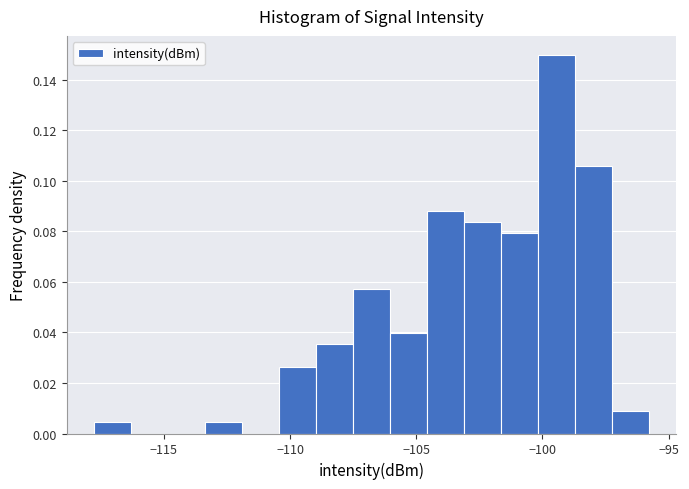

Read against the x-axis, roughly where is the centre of the tallest bar?

-99.5